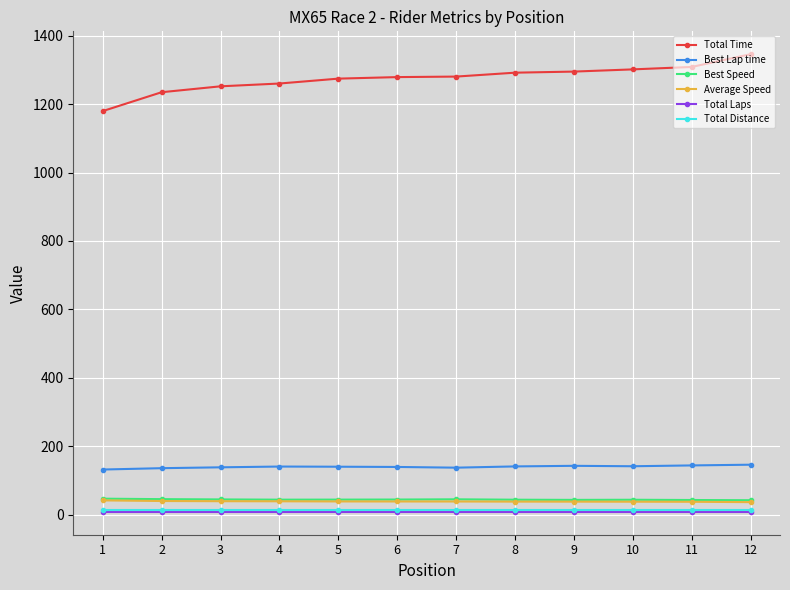

Which series has the largest range (max minus min)?

Total Time